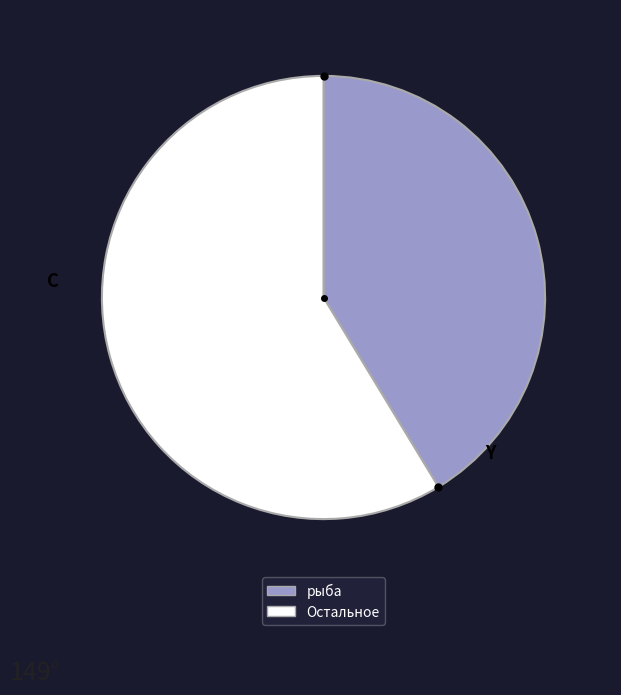

How many segments does this pie chart have?

2